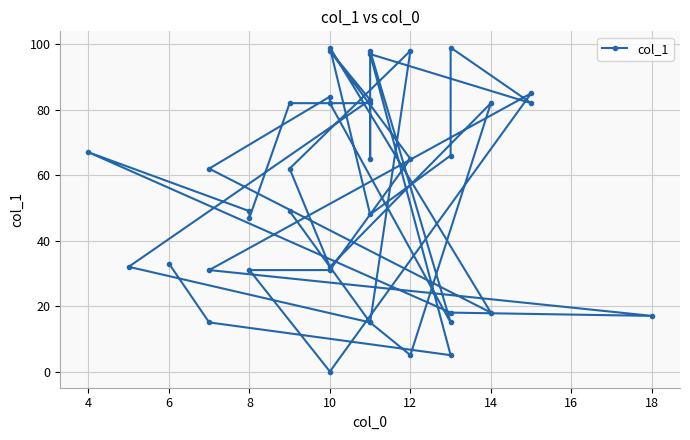

What is the label of the 30th point from the right?

10